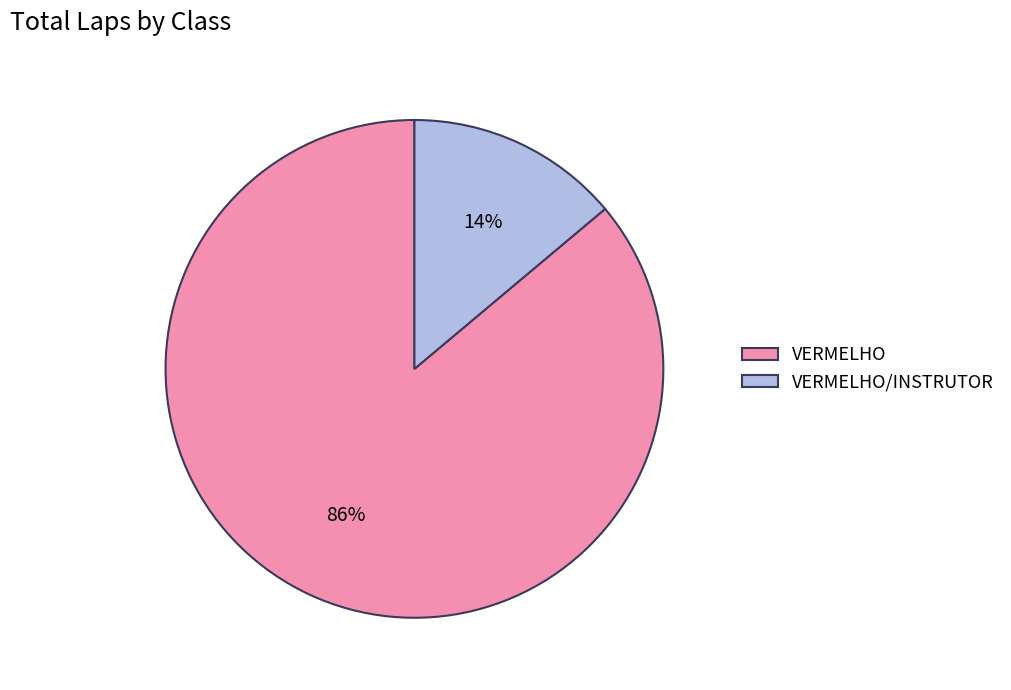

Which slice is the largest?

VERMELHO